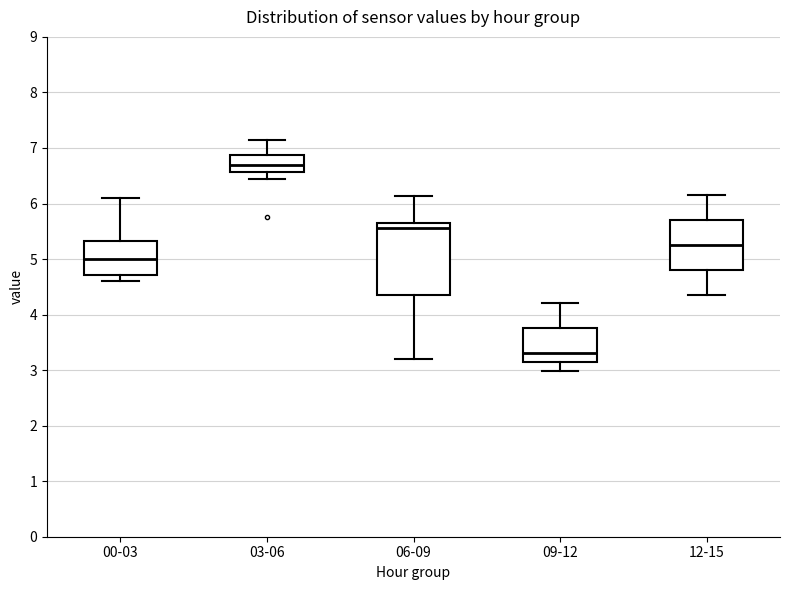

Which box's median line is the lowest?

09-12